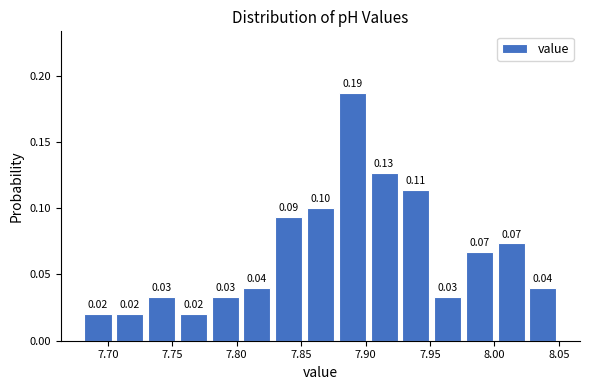

Which range on the x-axis has the tallest bar?

7.875 to 7.900